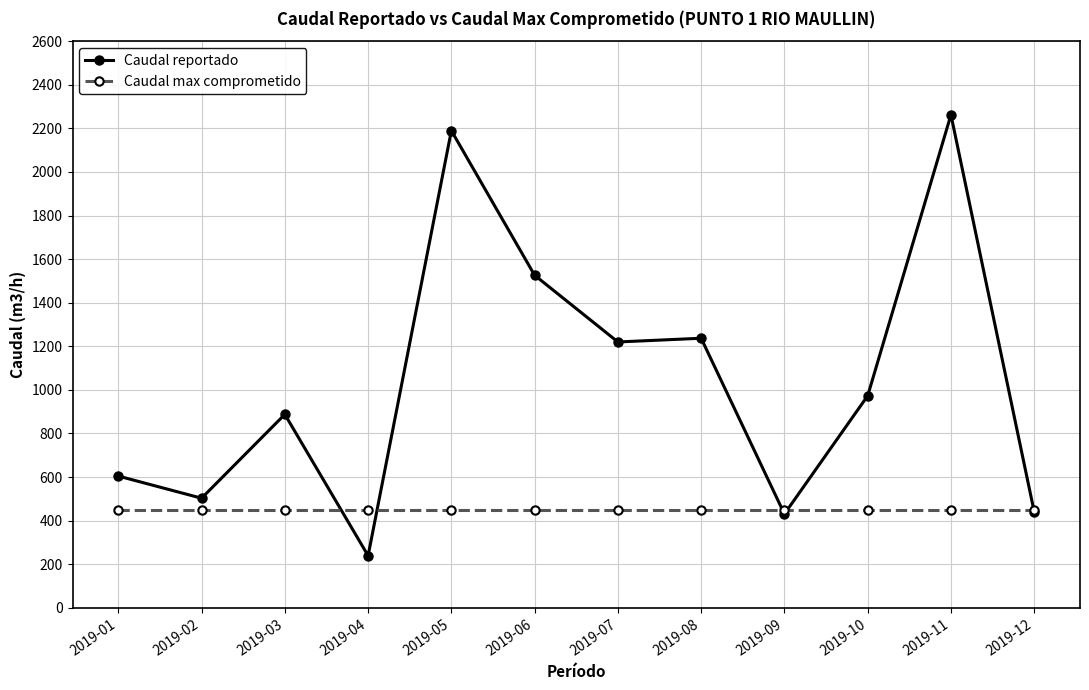

What value does the Caudal reportado series have at 2019-08?

1237.0